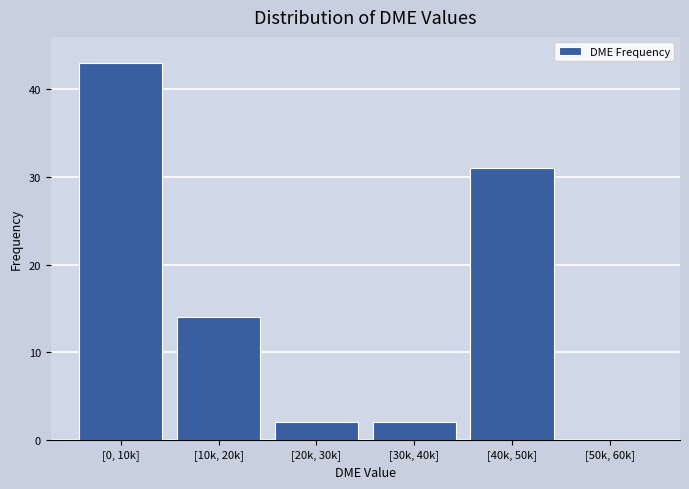

Reading left to right, list all the values displayed in this chart.

[0, 10k]=43	[10k, 20k]=14	[20k, 30k]=2	[30k, 40k]=2	[40k, 50k]=31	[50k, 60k]=0